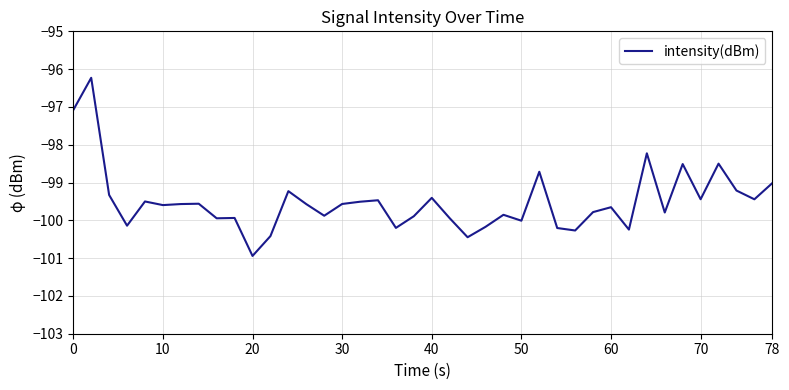

What is the difference between the maximum and minimum values?

4.7